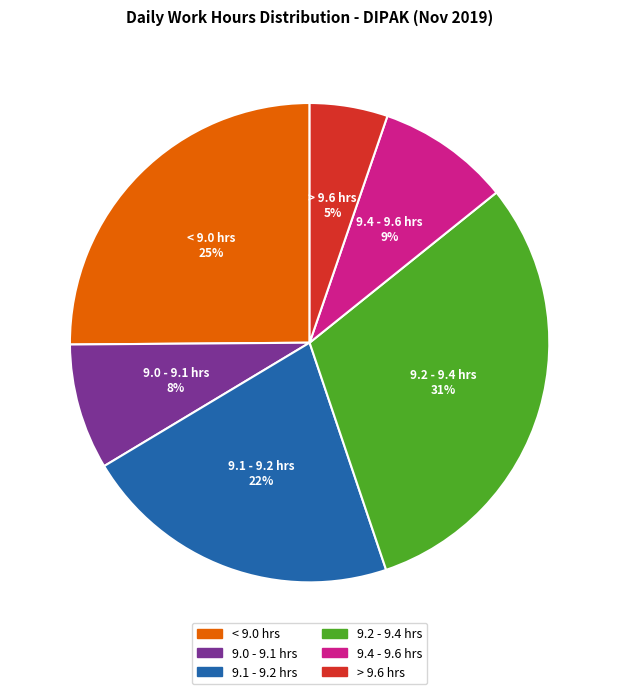

To the nearest percent, what is the average slice percentage?

17%